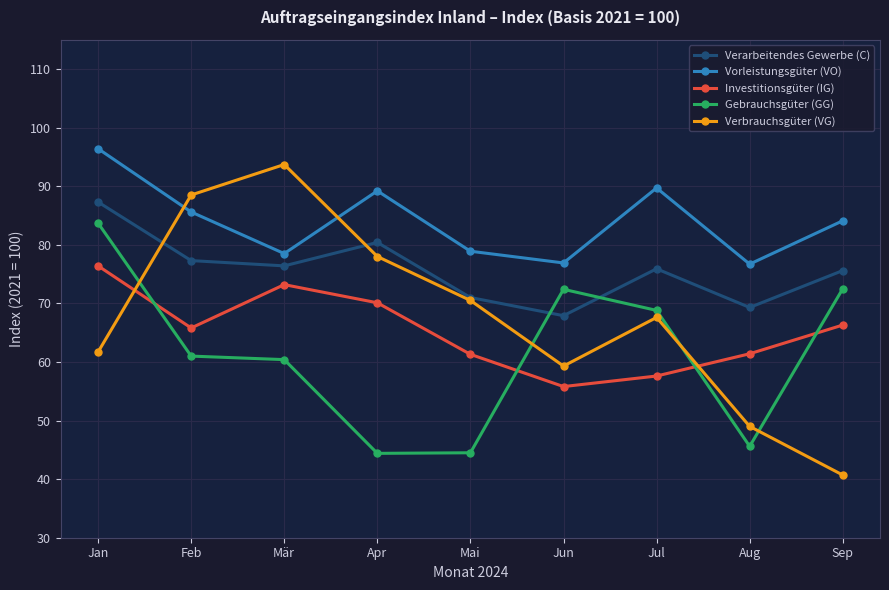

True or false: Verbrauchsgüter (VG) and Gebrauchsgüter (GG) cross at least once.

True